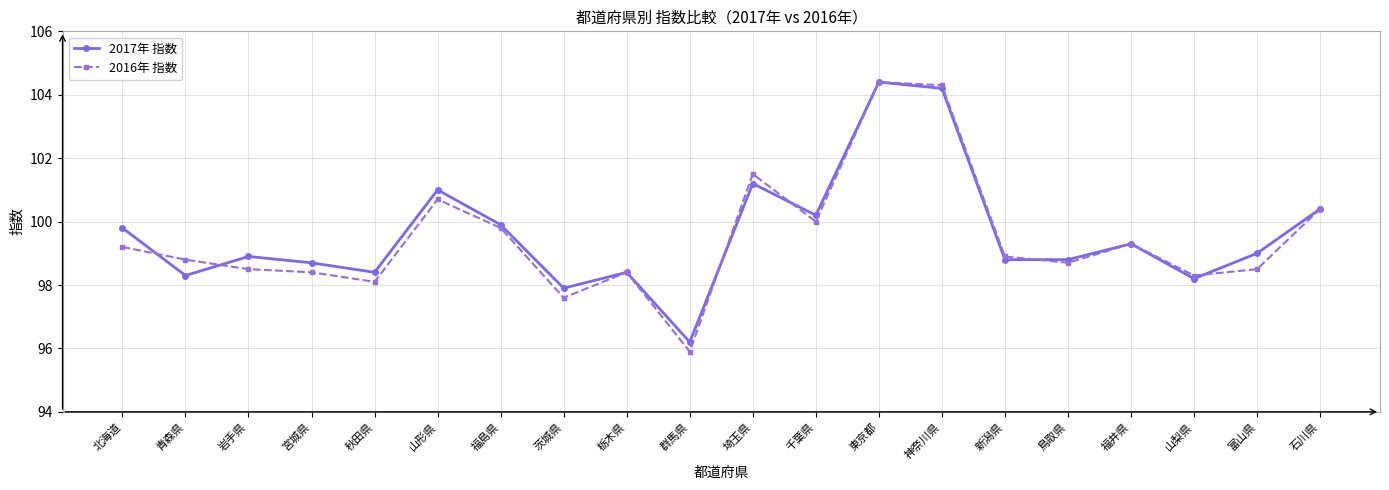

Which category has the lowest value across all series?

群馬県